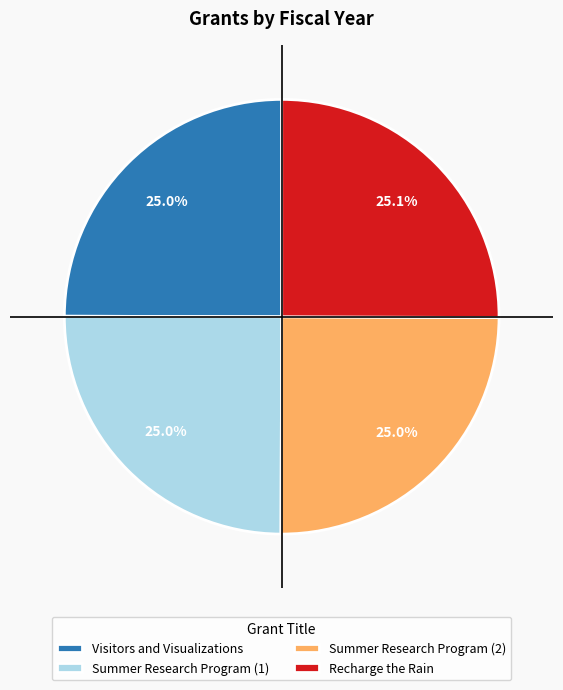

How much of the chart is everything except Recharge the Rain?

74.9%